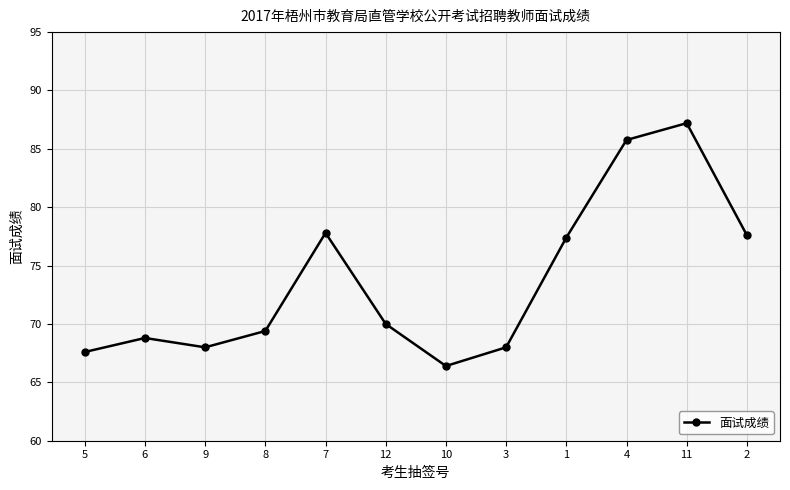

What is the approximate value at 6?

68.8